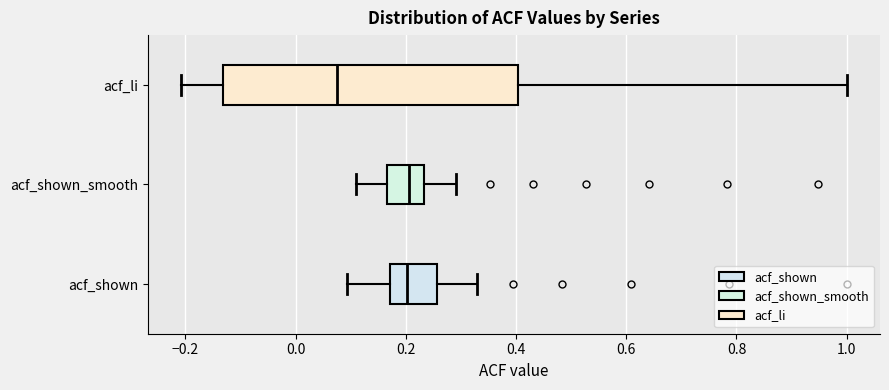

Reading bottom to top, transcribe this box plot: for each box, give where its median line is, the range the box spans, and where its two whiskers end, as read against the x-axis. The values are not printed on the chart, so give them approximately, as read against the axis.

acf_shown: median 0.20, box 0.18 to 0.26, whiskers 0.10 to 0.34
acf_shown_smooth: median 0.20, box 0.16 to 0.24, whiskers 0.12 to 0.30
acf_li: median 0.08, box -0.14 to 0.40, whiskers -0.20 to 1.00